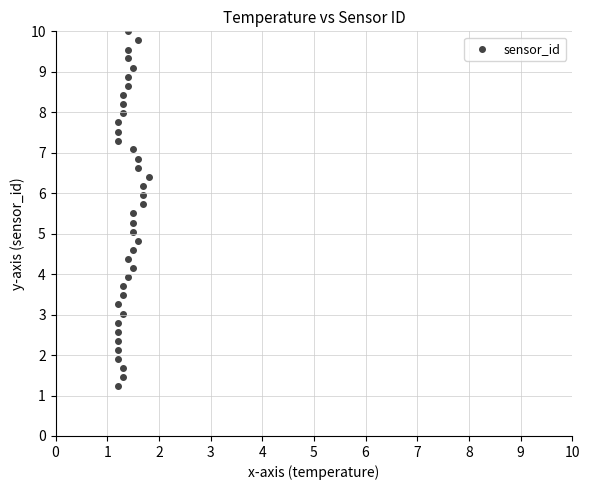

What is the range of Y values (max minus min)?

8.8